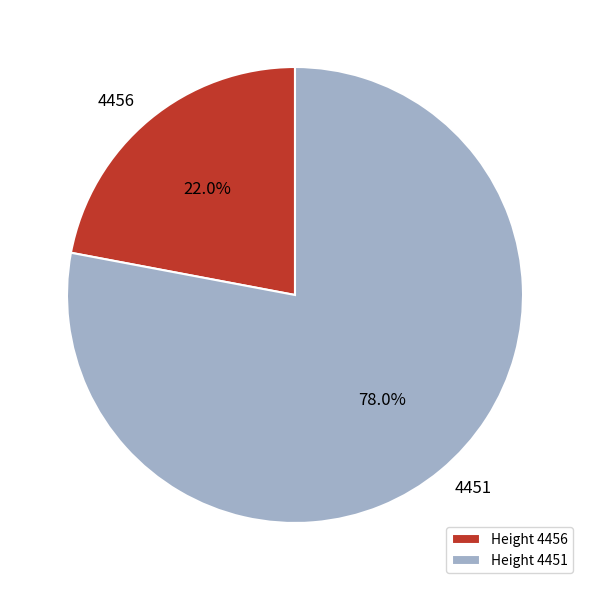

To the nearest percent, what portion does 4456 represent?

22%